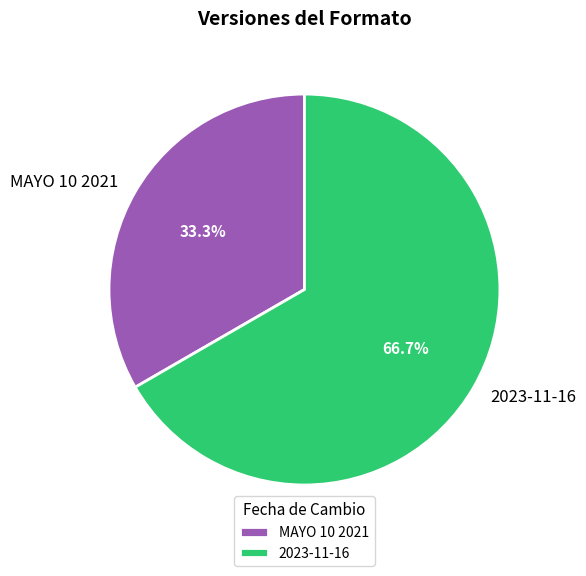

Which category has the biggest portion of the pie?

2023-11-16